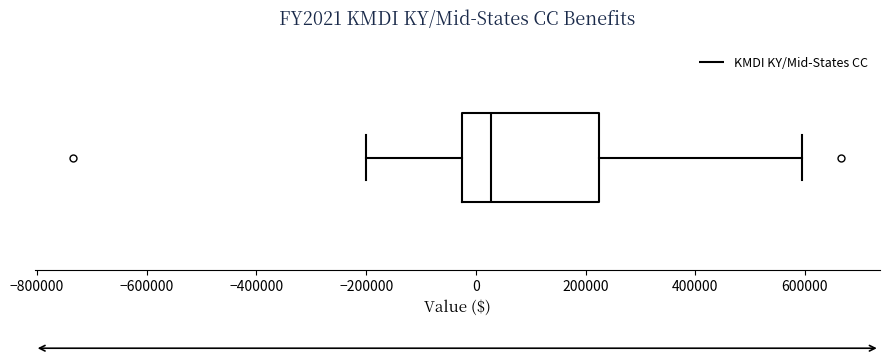

Where does the median line of the box sit on the x-axis? The values are not printed on the chart, so give them approximately, as read against the axis.

20000